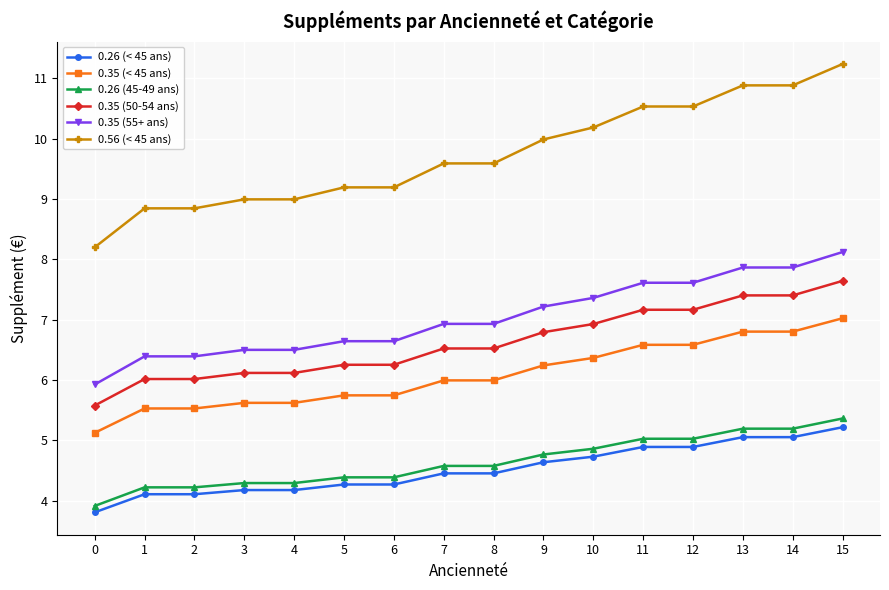

Is the value of 0.26 (45-49 ans) at 3 greater than the value of 0.26 (< 45 ans) at 1?

Yes